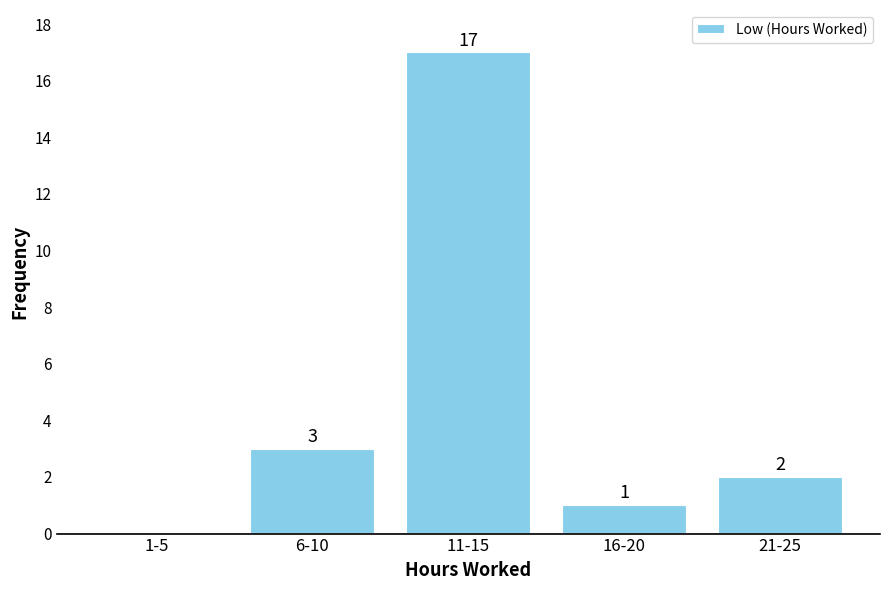

Reading left to right, what are all the values shown in this chart?

1-5=0	6-10=3	11-15=17	16-20=1	21-25=2